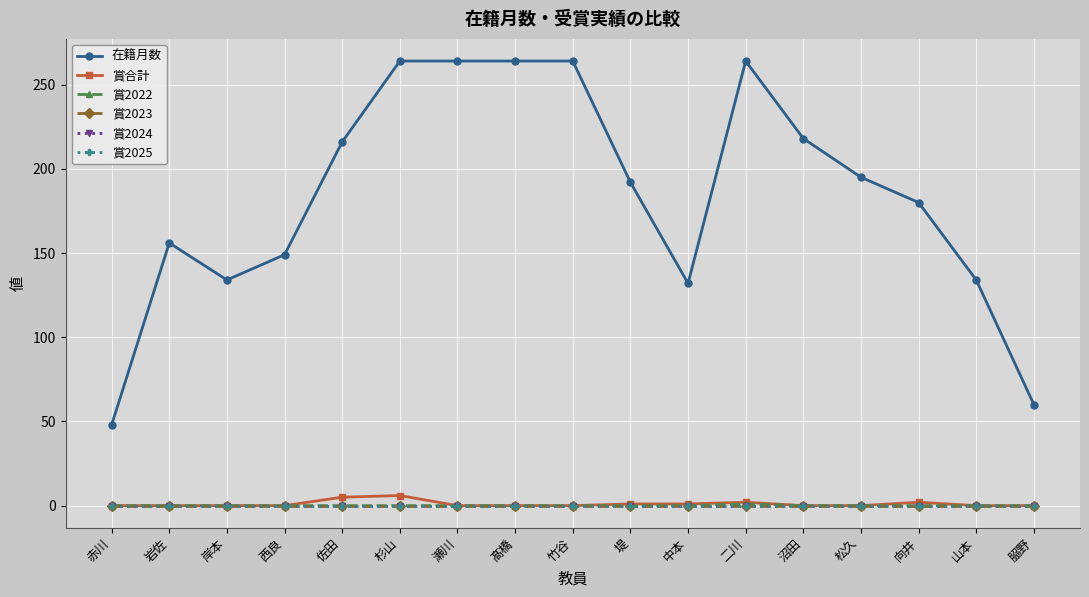

Is this an area chart (filled region under the line)?

No